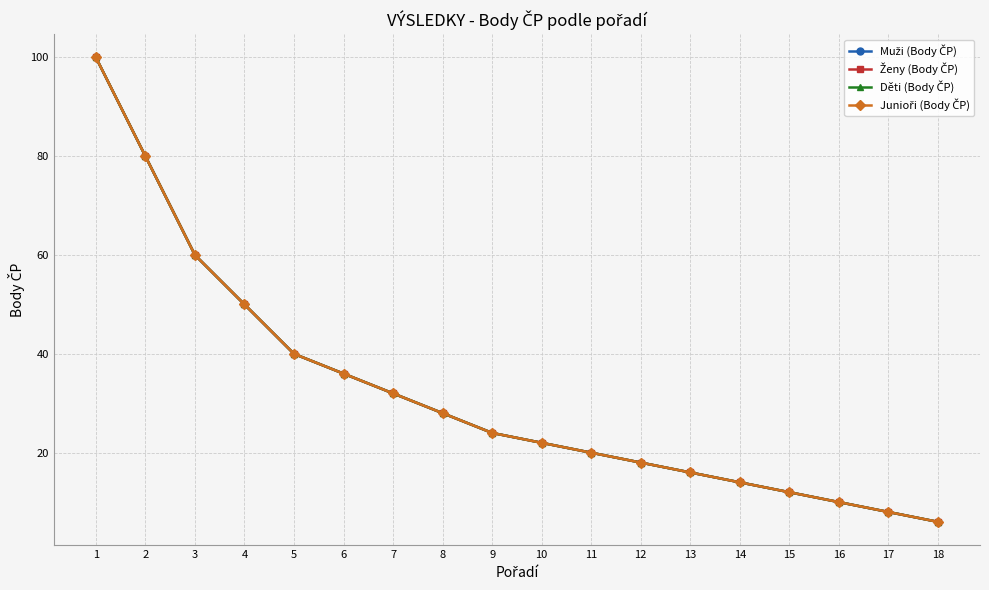

Reading right to left, list all the values displayed in this chart.

Muži (Body ČP): 18=6	17=8	16=10	15=12	14=14	13=16	12=18	11=20	10=22	9=24	8=28	7=32	6=36	5=40	4=50	3=60	2=80	1=100
Ženy (Body ČP): 18=6	17=8	16=10	15=12	14=14	13=16	12=18	11=20	10=22	9=24	8=28	7=32	6=36	5=40	4=50	3=60	2=80	1=100
Děti (Body ČP): 18=6	17=8	16=10	15=12	14=14	13=16	12=18	11=20	10=22	9=24	8=28	7=32	6=36	5=40	4=50	3=60	2=80	1=100
Junioři (Body ČP): 18=6	17=8	16=10	15=12	14=14	13=16	12=18	11=20	10=22	9=24	8=28	7=32	6=36	5=40	4=50	3=60	2=80	1=100